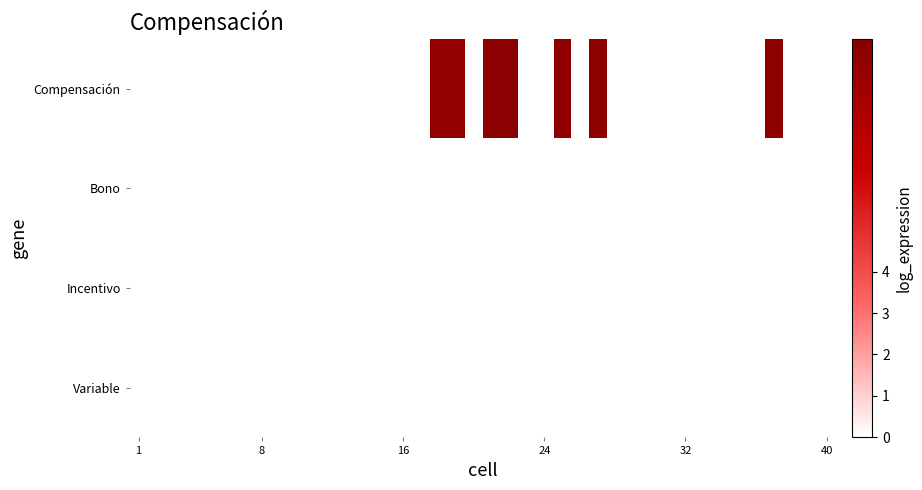

List the series in order of their peak value, highest first.

Compensación, Bono, Incentivo, Variable